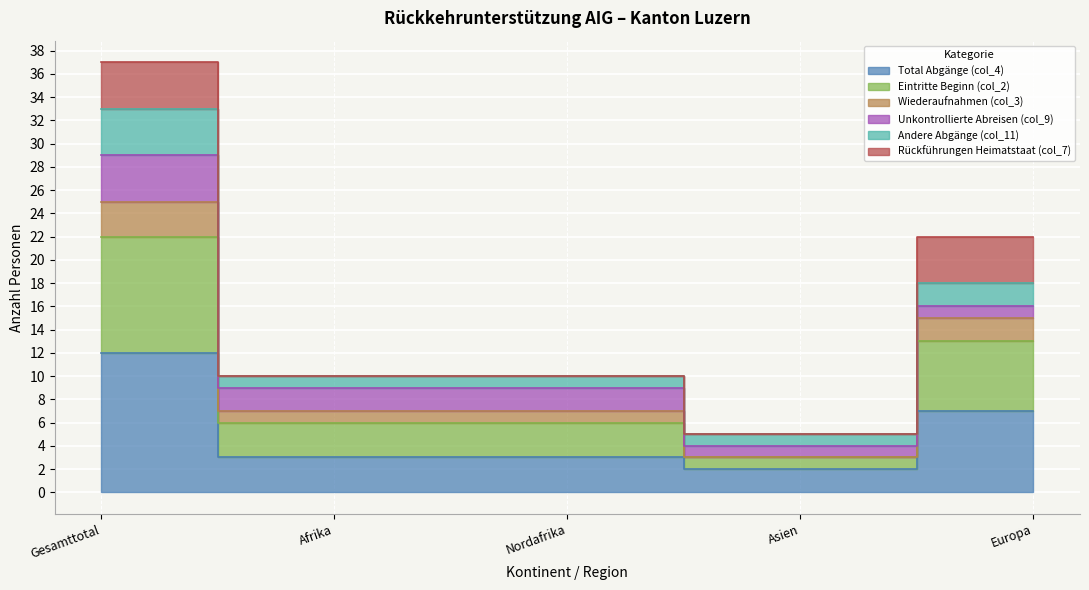

In Total Abgänge (col_4), how many points are lower than both neighbors (excluding endpoints)?

1